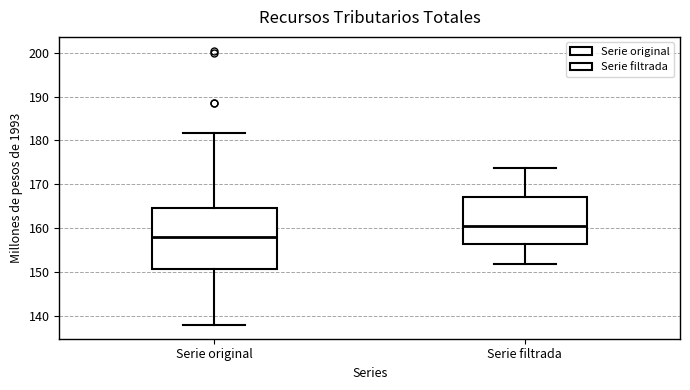

Which box's median line is the lowest?

Serie original